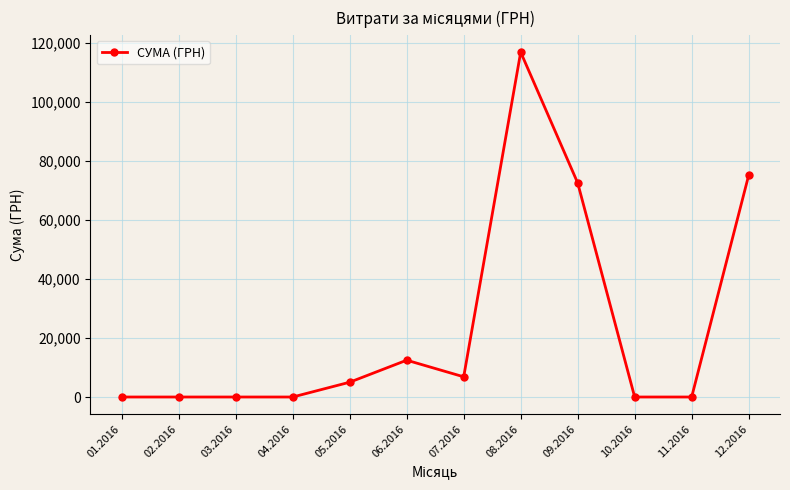

What is the change in value from 02.2016 to 09.2016?

+72539.5